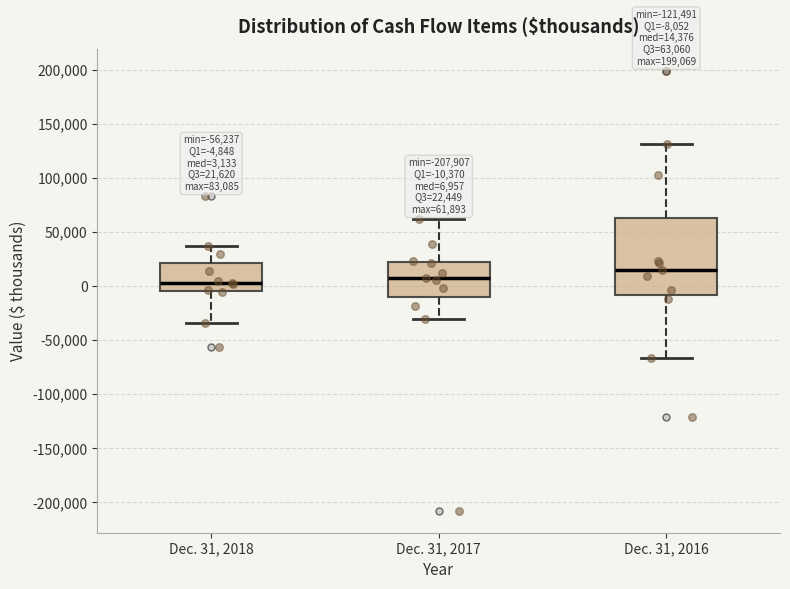

Which box has the highest median line?

Dec. 31, 2016